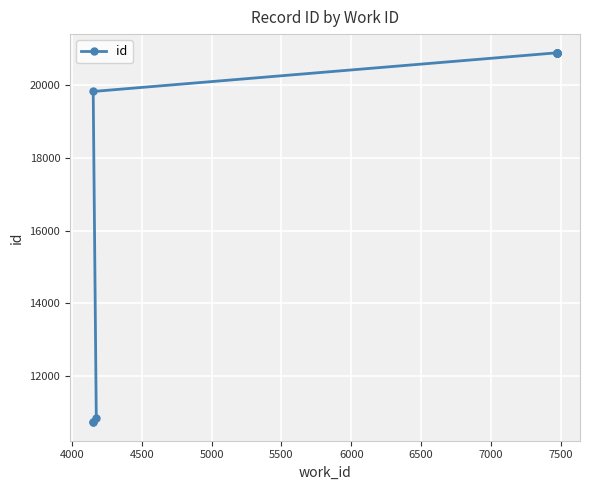

What is the greatest value displayed?

20904